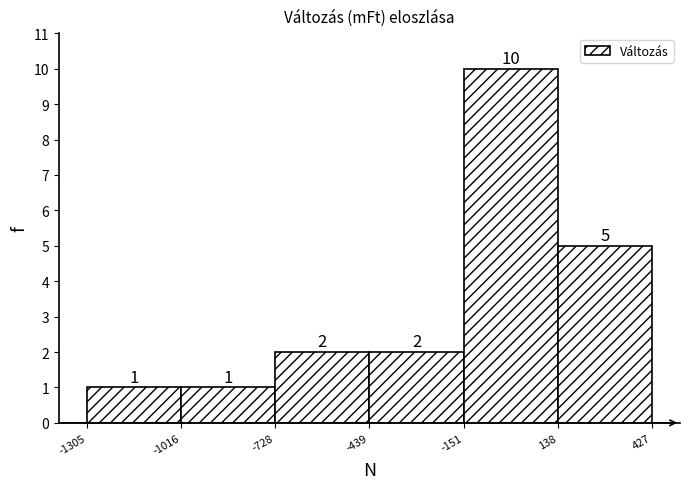

Which range on the x-axis has the tallest bar?

-151 to 138